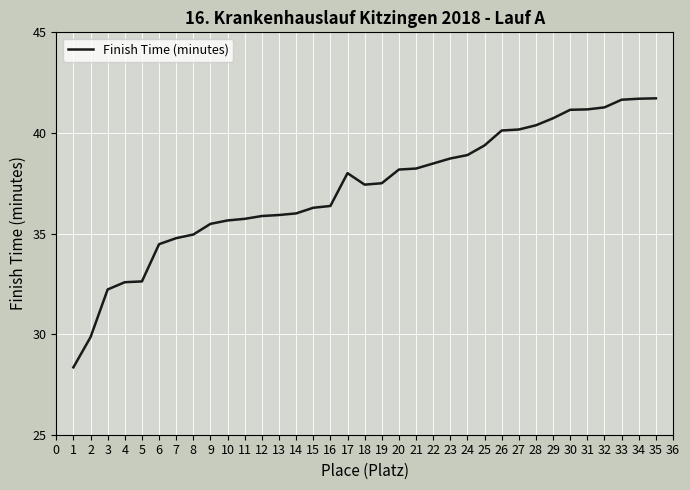

The chart shows a value of 38.7 at 23. True or false?

True